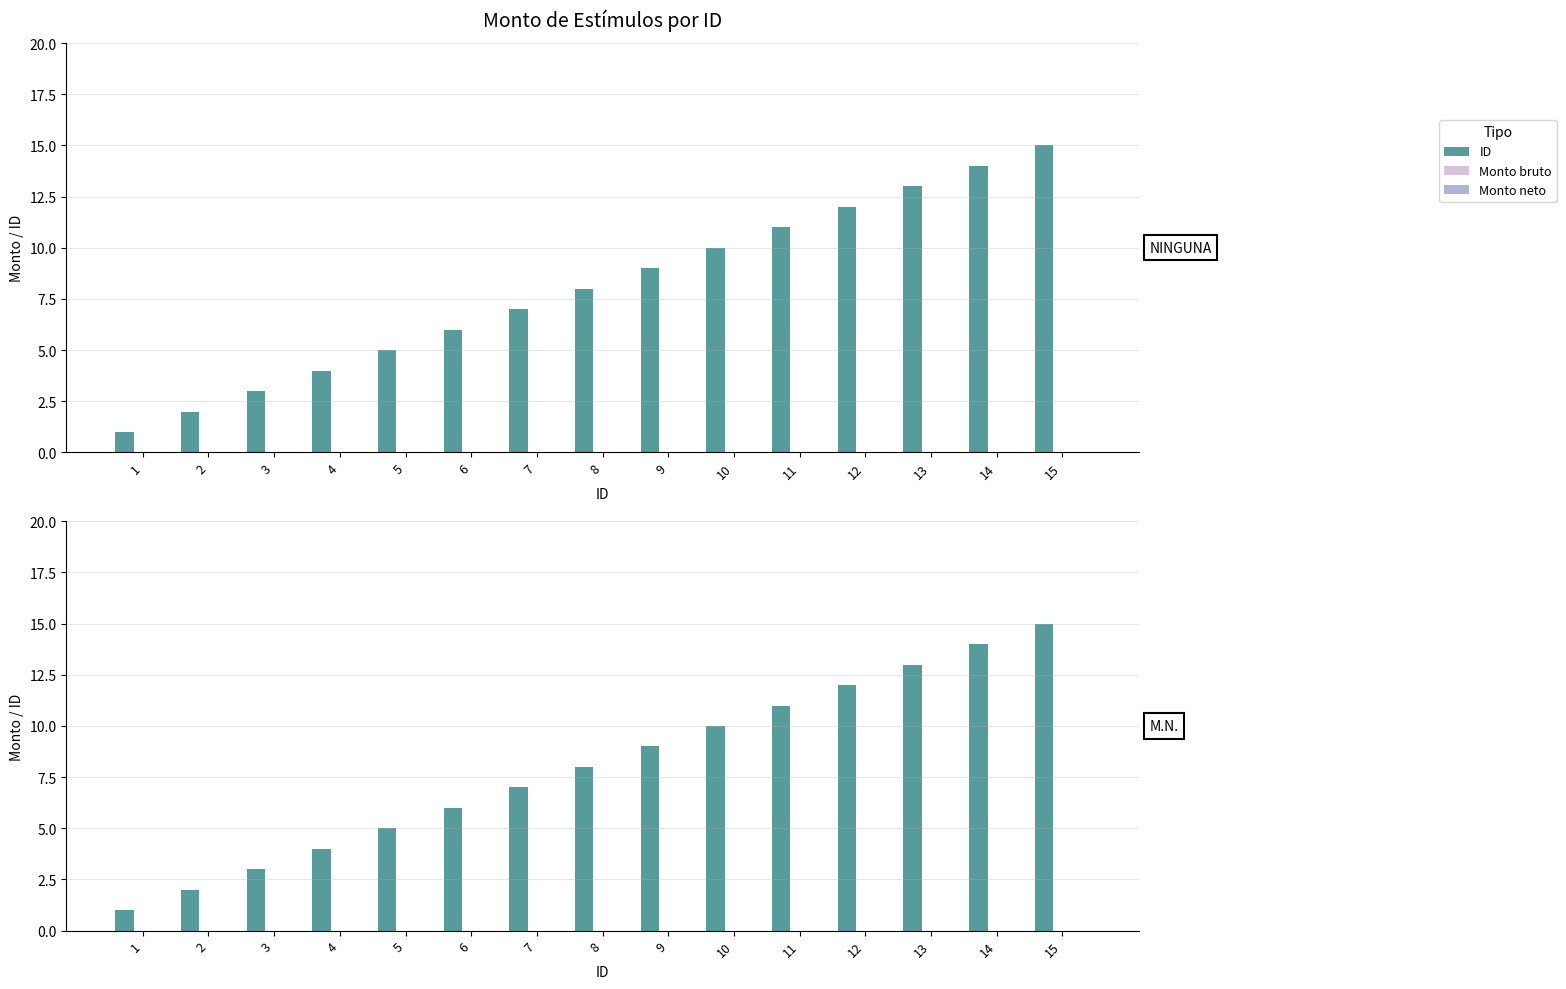

Is the value of Monto neto at 10 greater than the value of ID at 14?

No